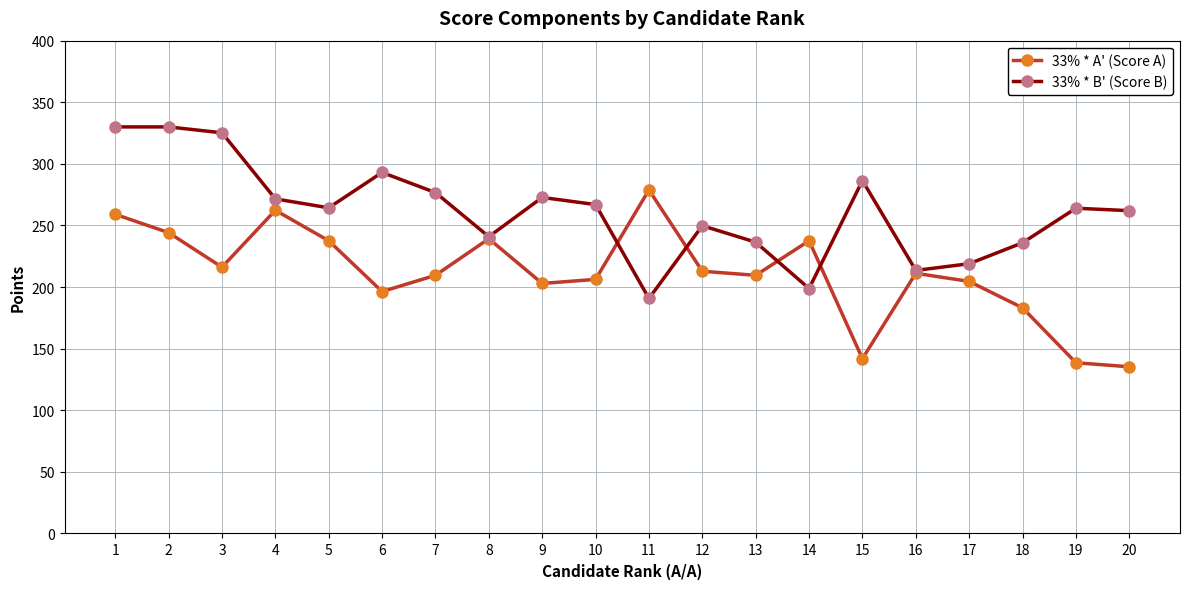

Where is the first local maximum for 33% * A' (Score A)?

4